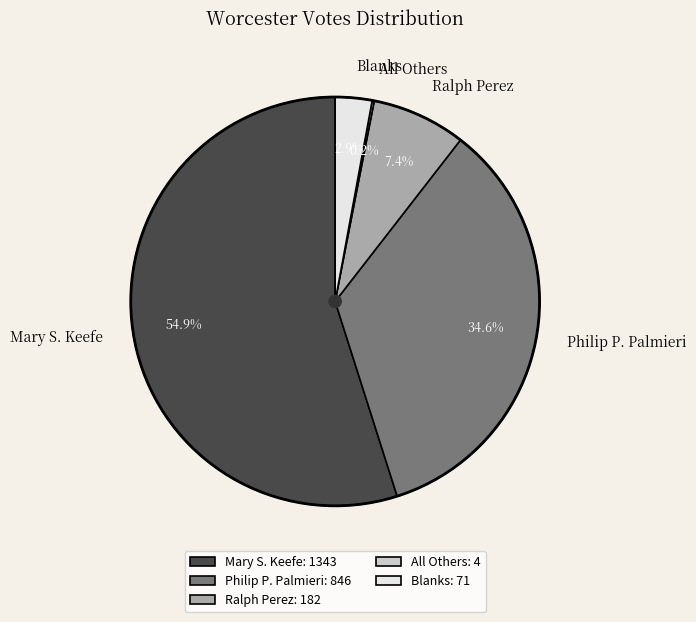

Is it true that Mary S. Keefe is 55% of the pie?

True